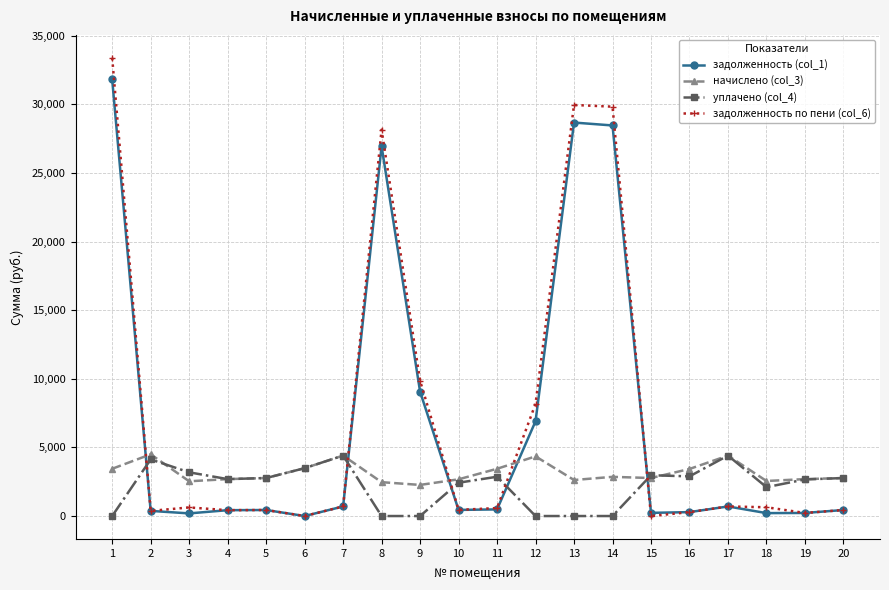

True or false: задолженность (col_1) has more than 1 points higher than both neighbors.

True